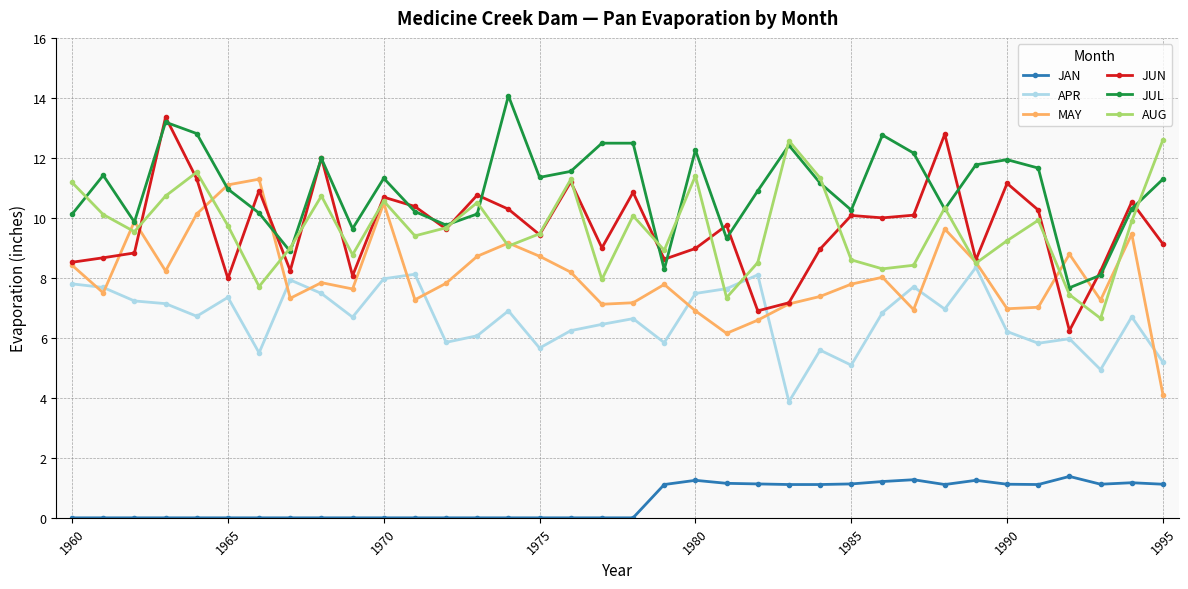

True or false: JAN and JUL cross at least once.

False